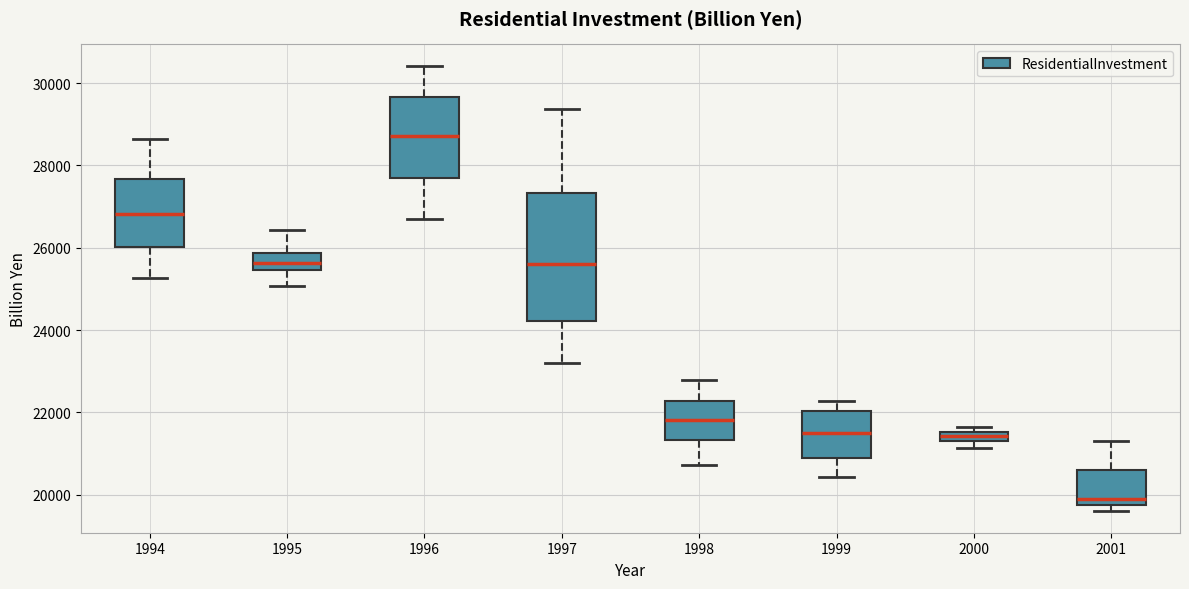

Which box's median line is the highest?

1996